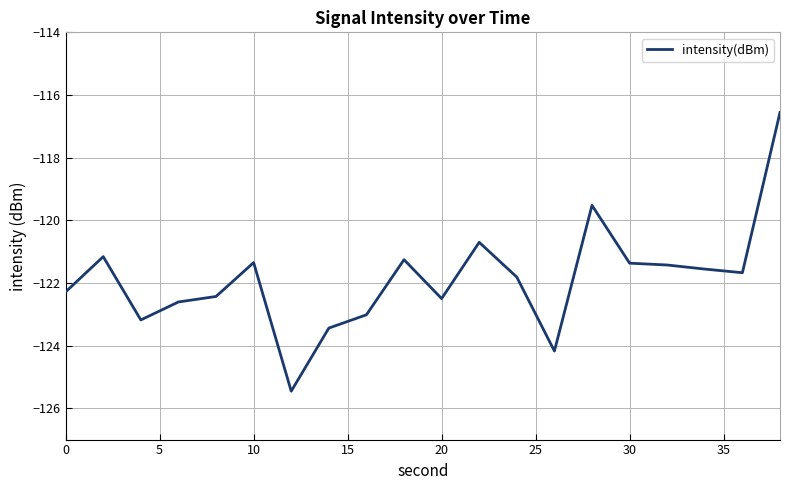

What is the minimum value shown in the chart?

-125.5